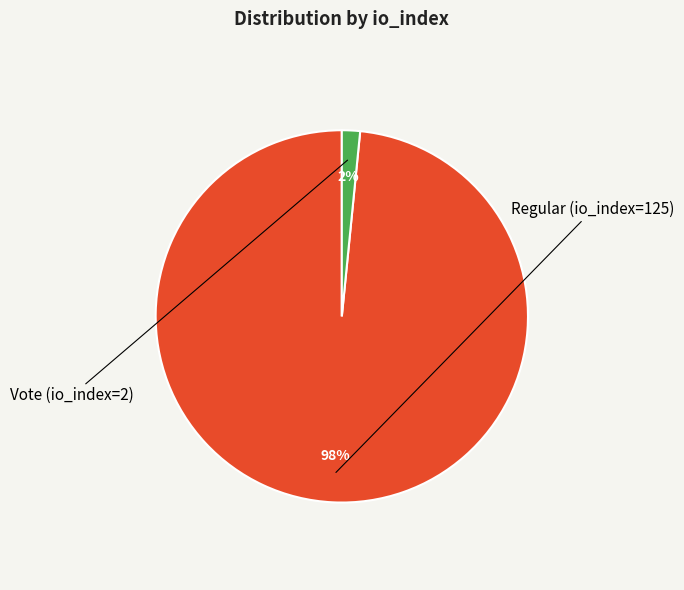

Is there any slice that represents more than half of the pie?

Yes